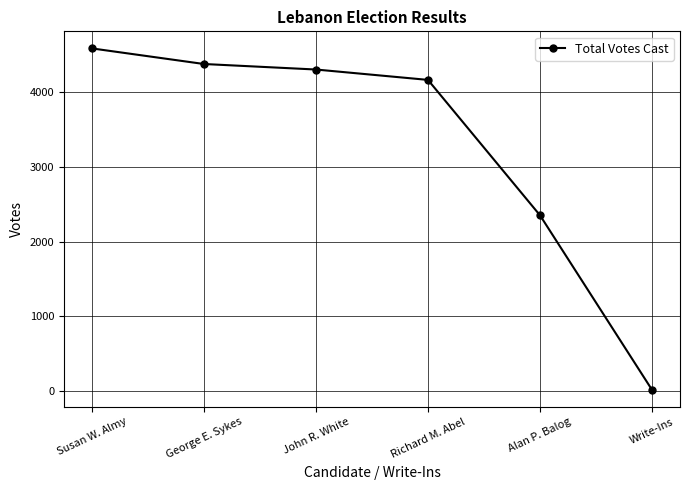

True or false: there are more than 2 points higher than both neighbors.

False